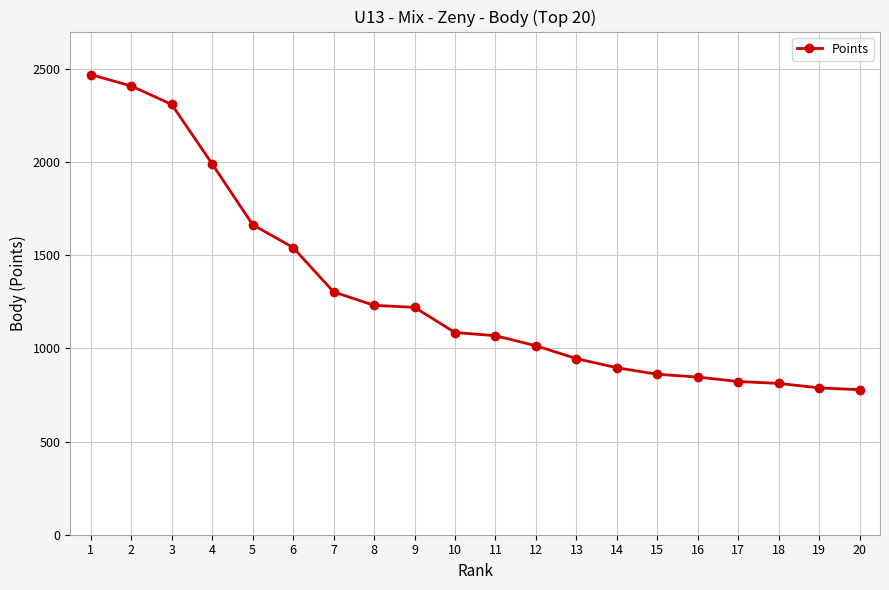

How many lines are shown in the chart?

1